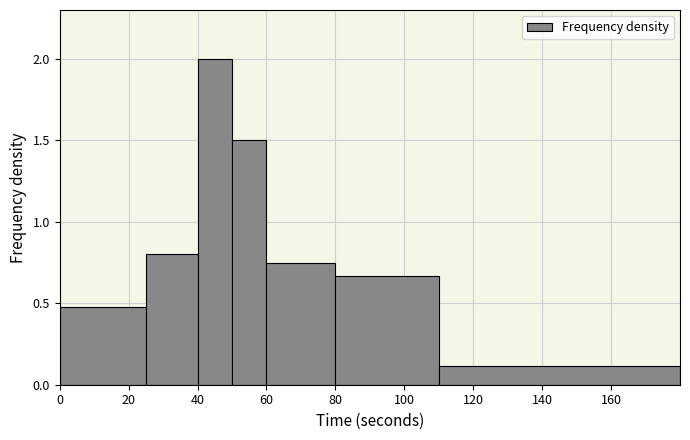

How tall is the bar that spans 25 to 40 on the x-axis? Neither the bar edges nor the heights are printed on the chart, so give them approximately, as read against the axes.

0.80